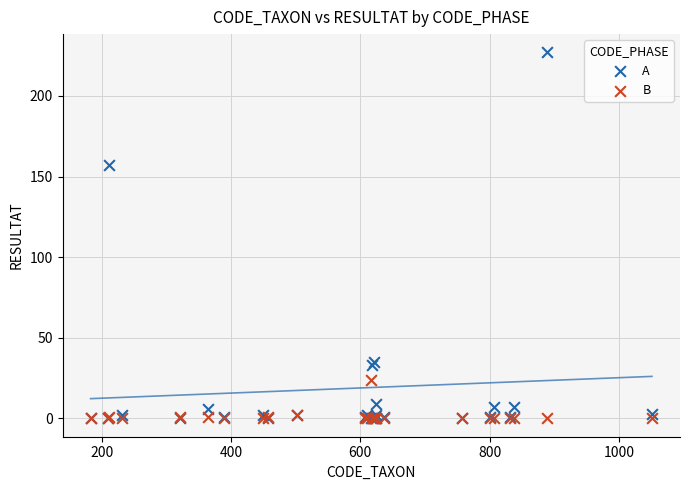

Which series has the largest Y range (max minus min)?

A